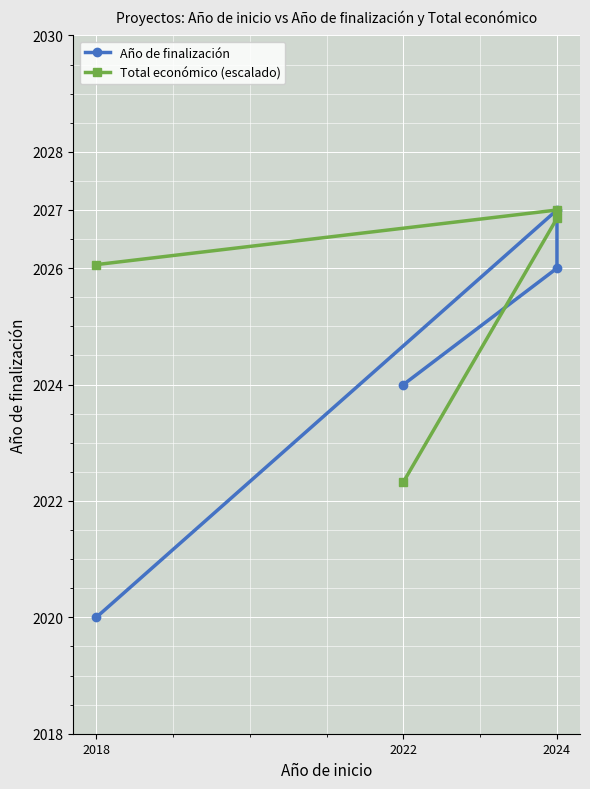

True or false: Total económico (escalado) has a value of 3351.9 at 2024.

False